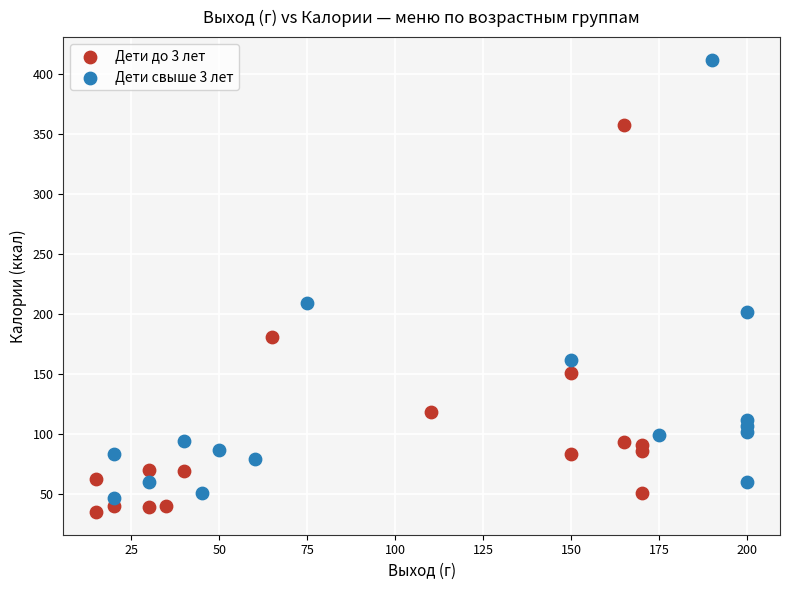

Which series contains the lowest Y value?

Дети до 3 лет